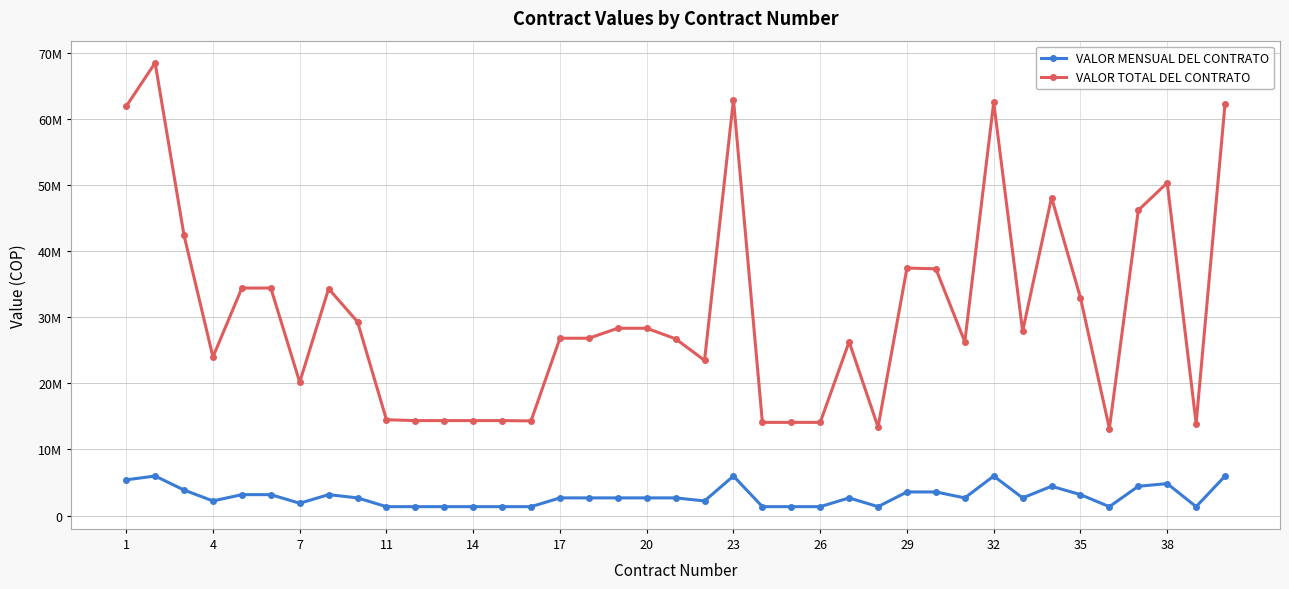

True or false: VALOR MENSUAL DEL CONTRATO and VALOR TOTAL DEL CONTRATO cross at least once.

False